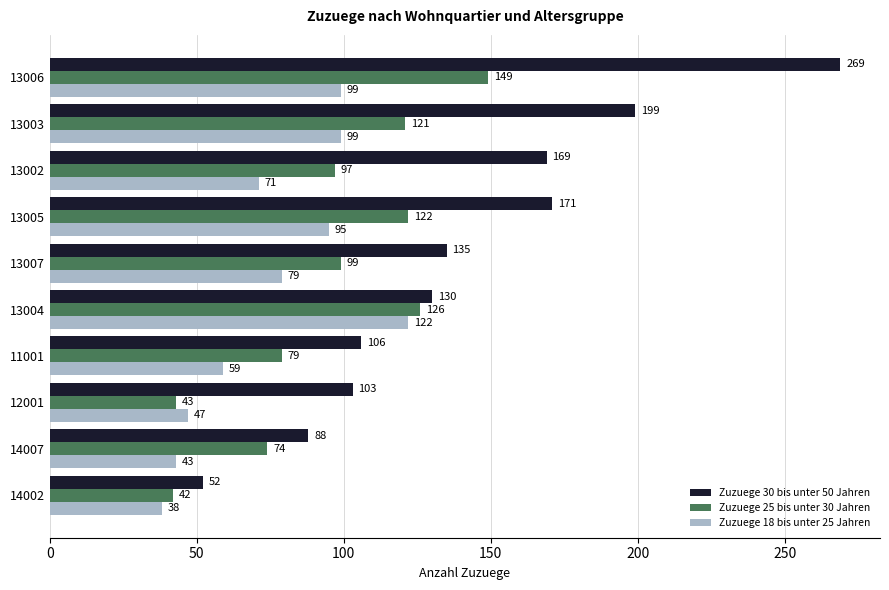

Rank the series by their average value, from highest to lowest.

Zuzuege 30 bis unter 50 Jahren, Zuzuege 25 bis unter 30 Jahren, Zuzuege 18 bis unter 25 Jahren